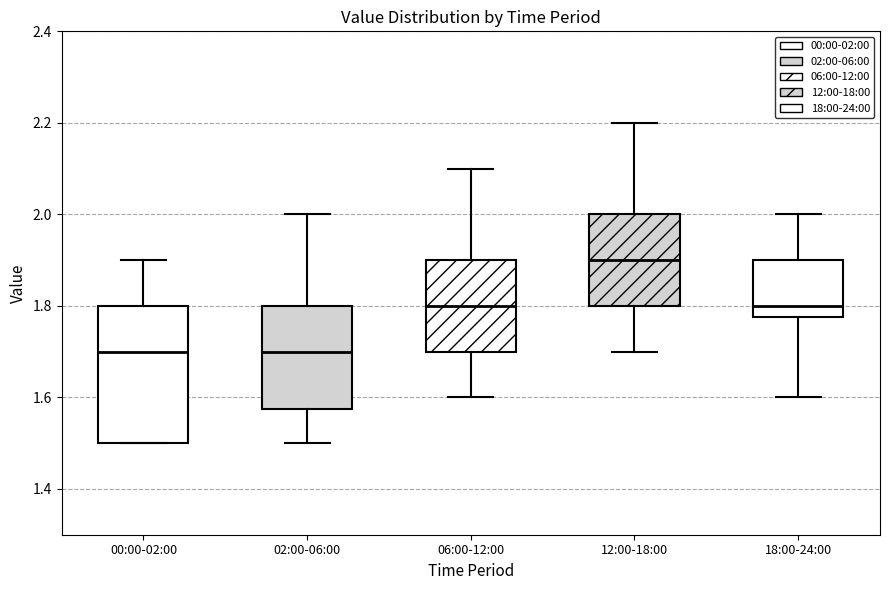

Which box's median line is the highest?

12:00-18:00